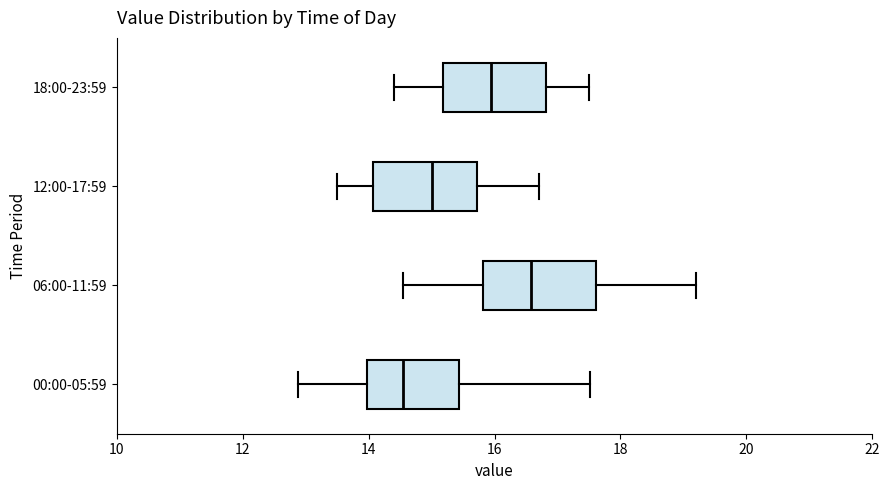

Which box's median line is the furthest to the left?

00:00-05:59